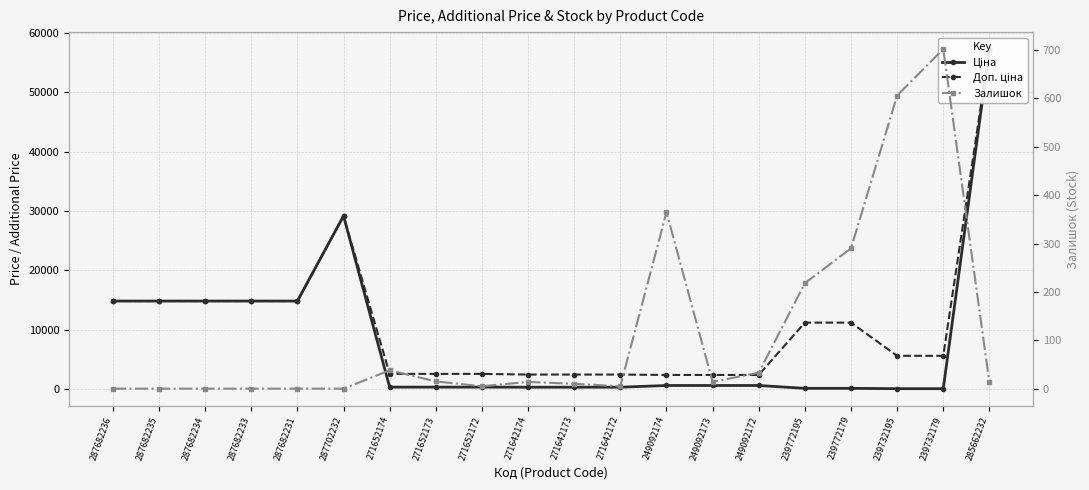

What is the average value of the Залишок series?

116.4